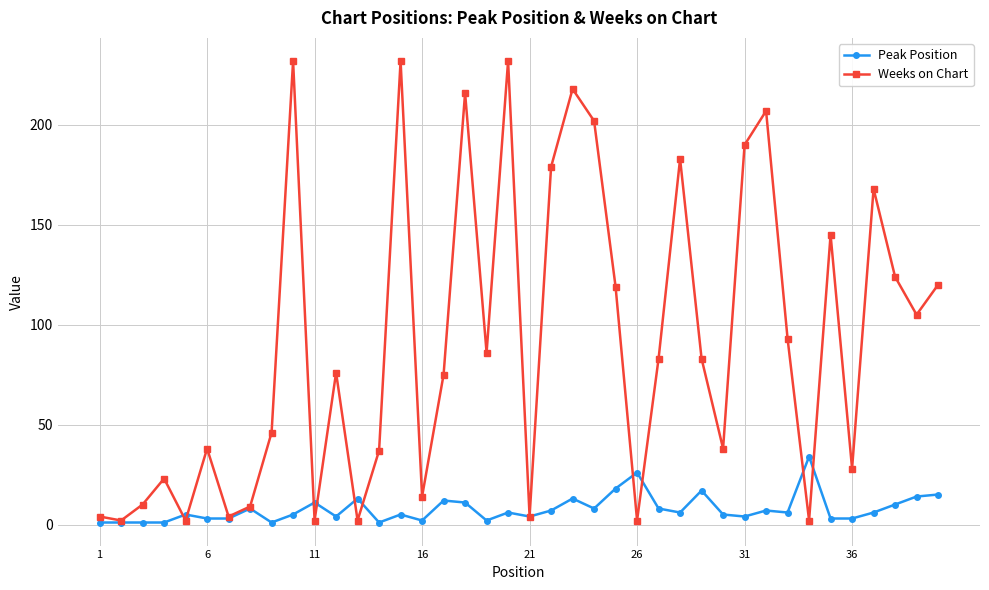

Which series has the largest range (max minus min)?

Weeks on Chart